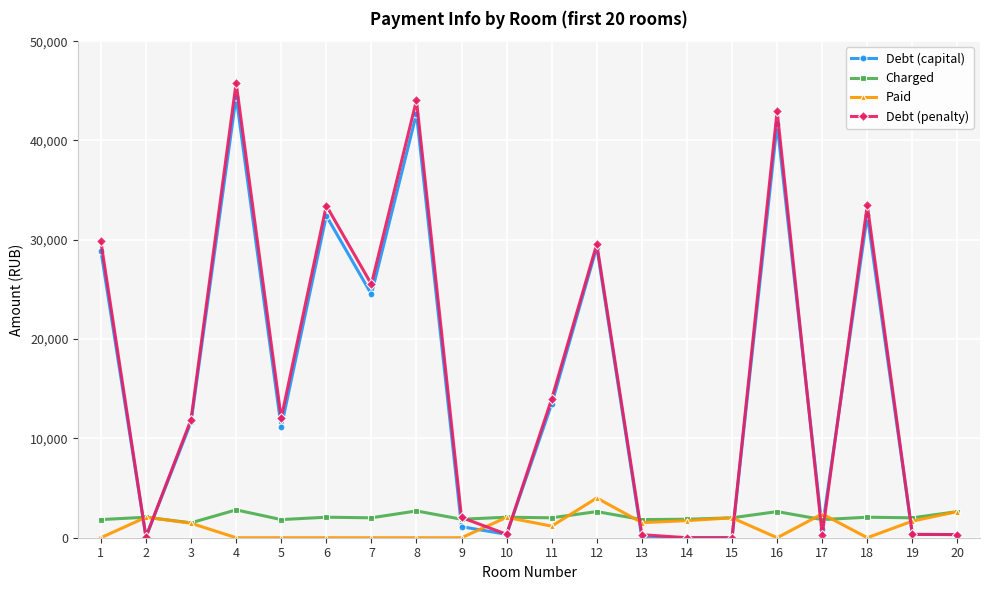

At which category does Debt (capital) reach its first local valley?

2